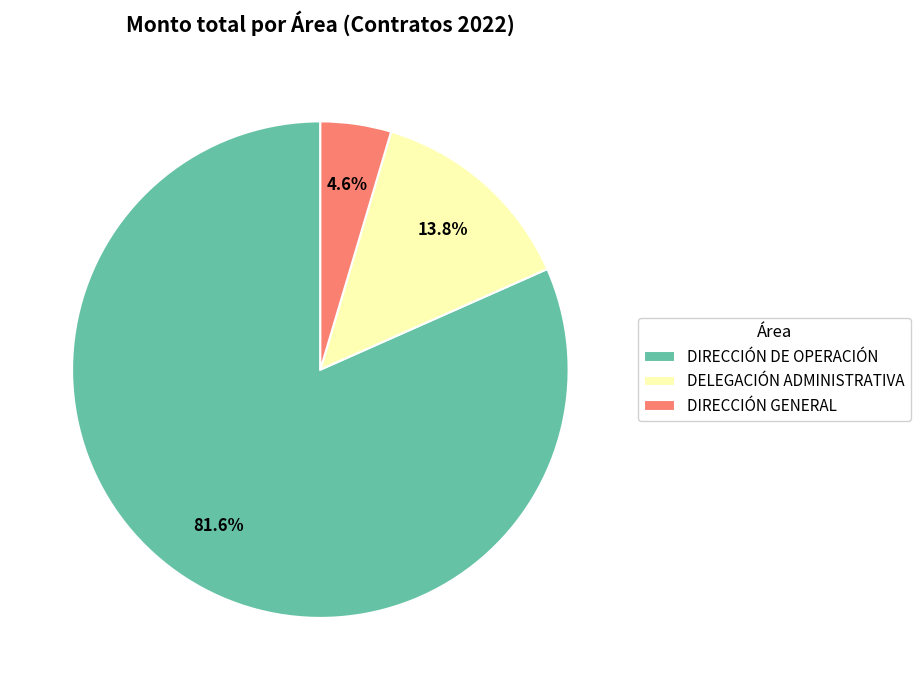

Which category has the smallest portion of the pie?

DIRECCIÓN GENERAL